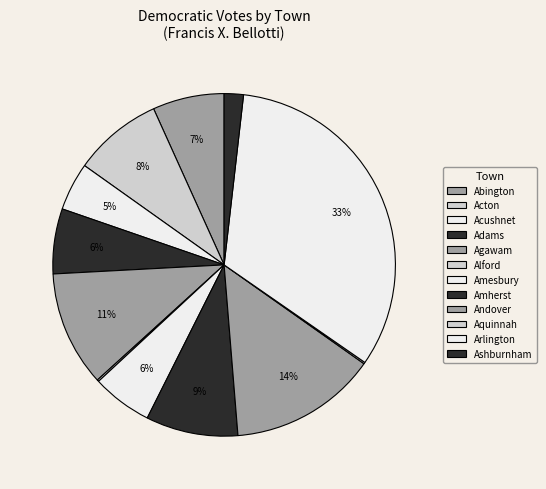

Combined, what portion of the pie is Acton and Adams?

14.6%